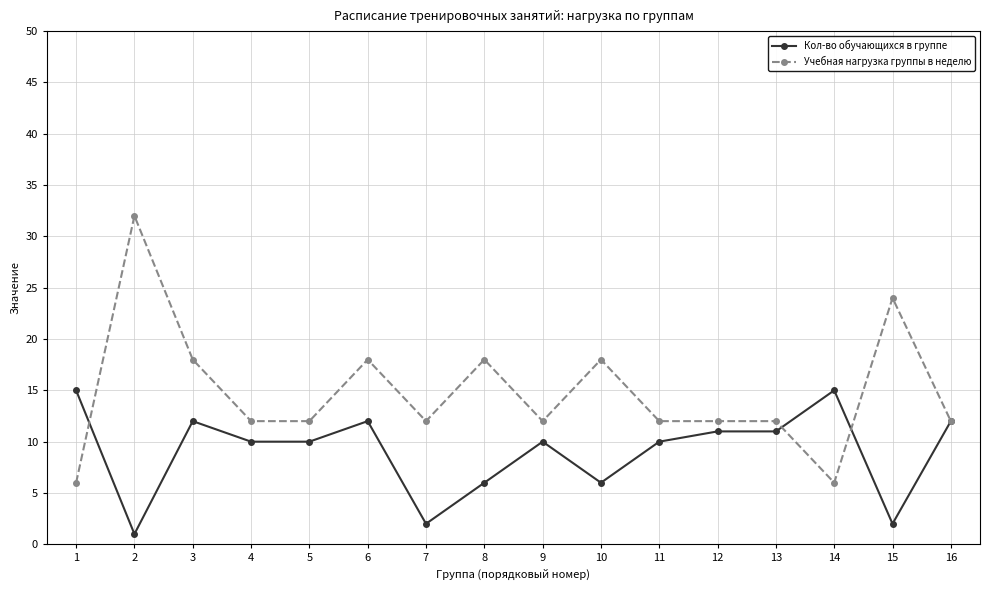

What are all the series names shown in the legend?

Кол-во обучающихся в группе, Учебная нагрузка группы в неделю